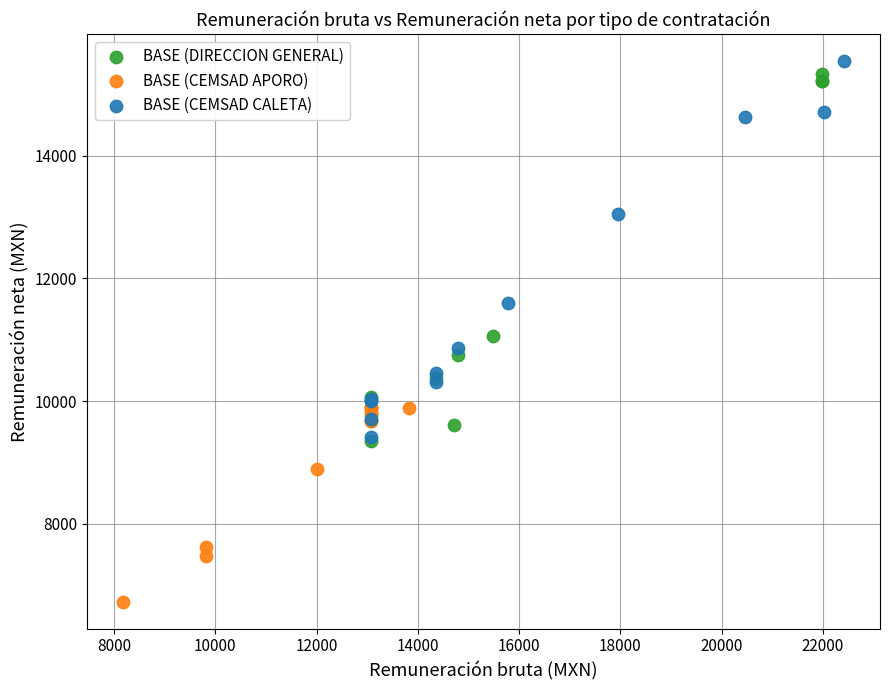

Which series contains the lowest Y value?

BASE (CEMSAD APORO)